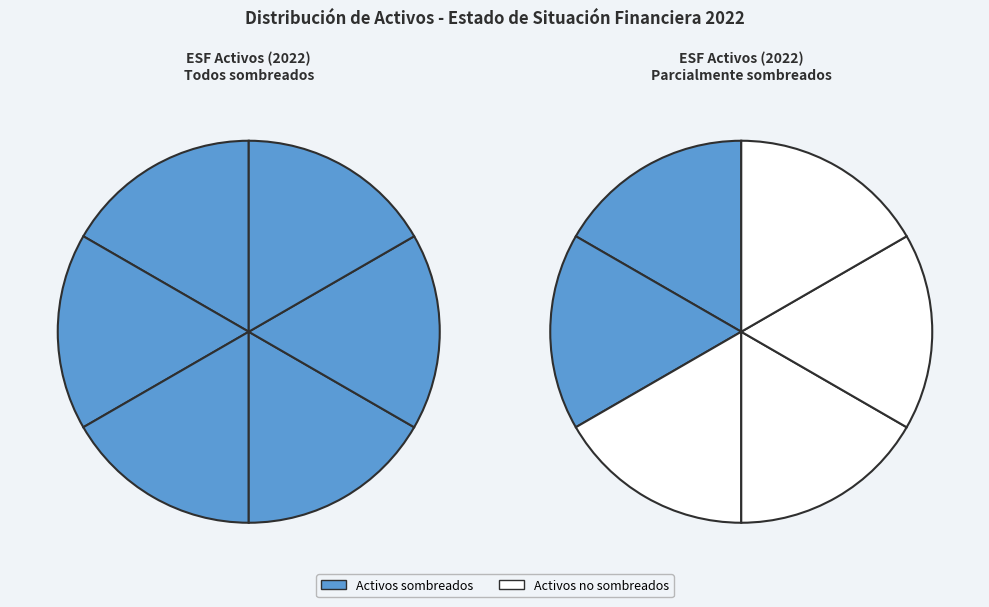

True or false: Activos Intangibles accounts for 11% of the total.

False